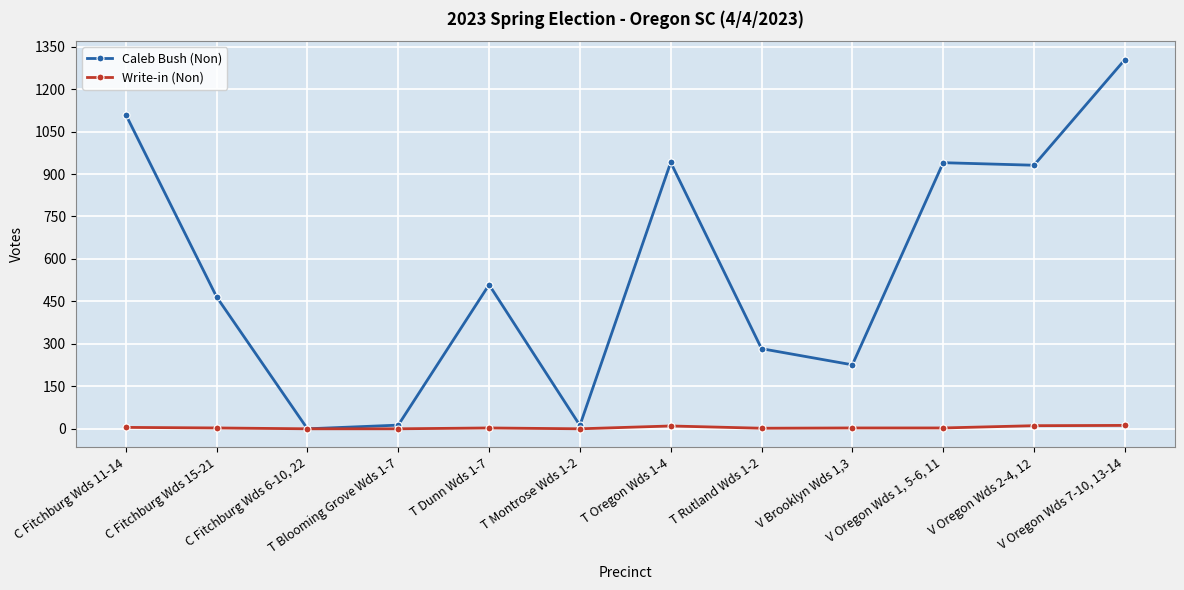

What is the average value of the Write-in (Non) series?

4